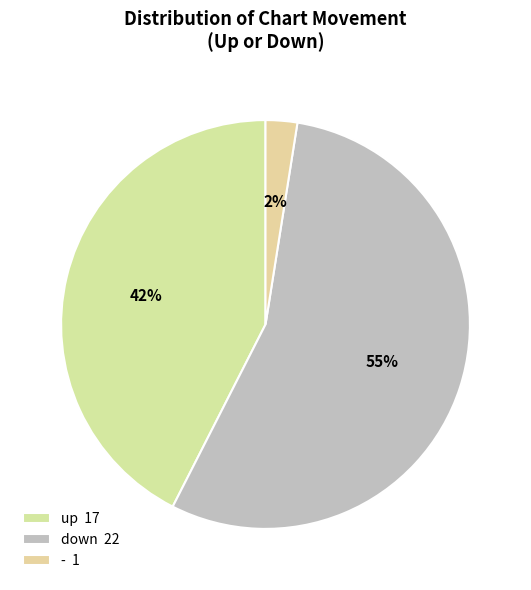

To the nearest percent, what is the average slice percentage?

33%